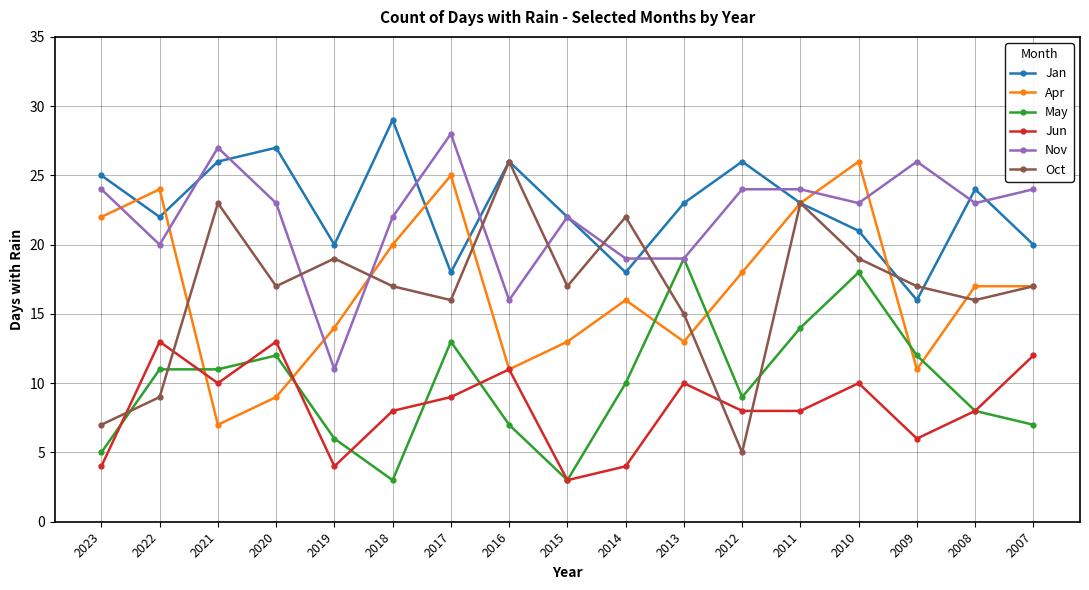

What value does the Jun series have at 2022?

13